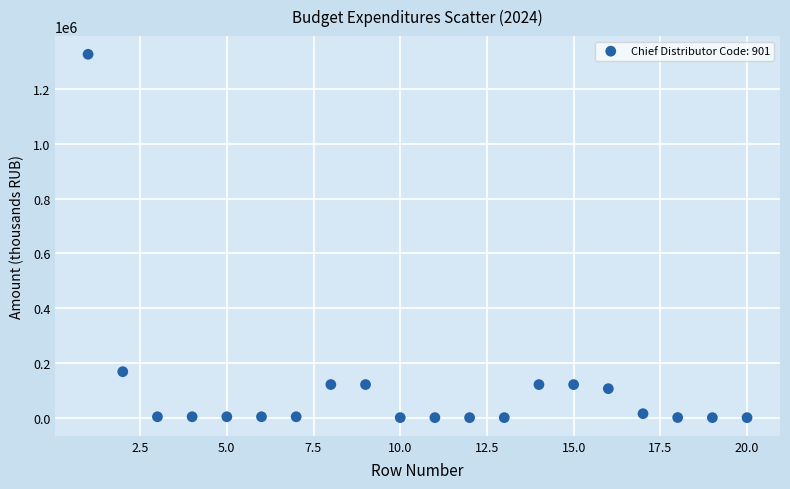

What Y value in the scatter plot is closest to 663310?

167810.0